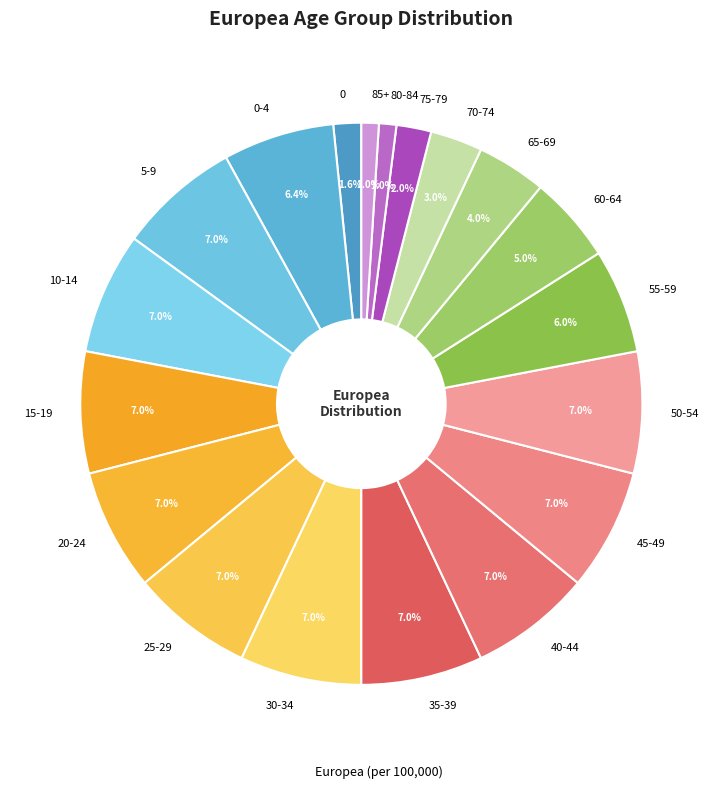

Approximately how many times larger is the value at 40-44 compared to 15-19?

1.0